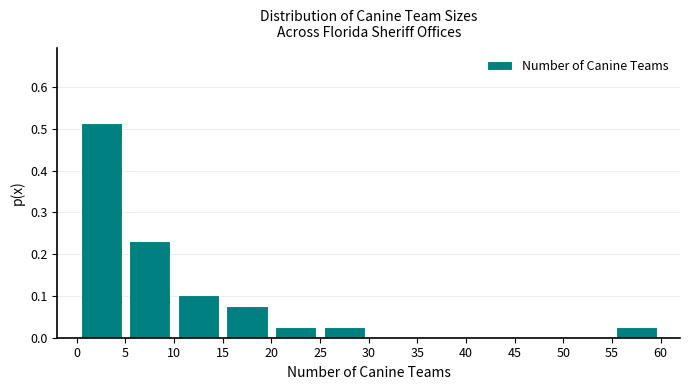

Over which range of the x-axis is the bar tallest?

0 to 5